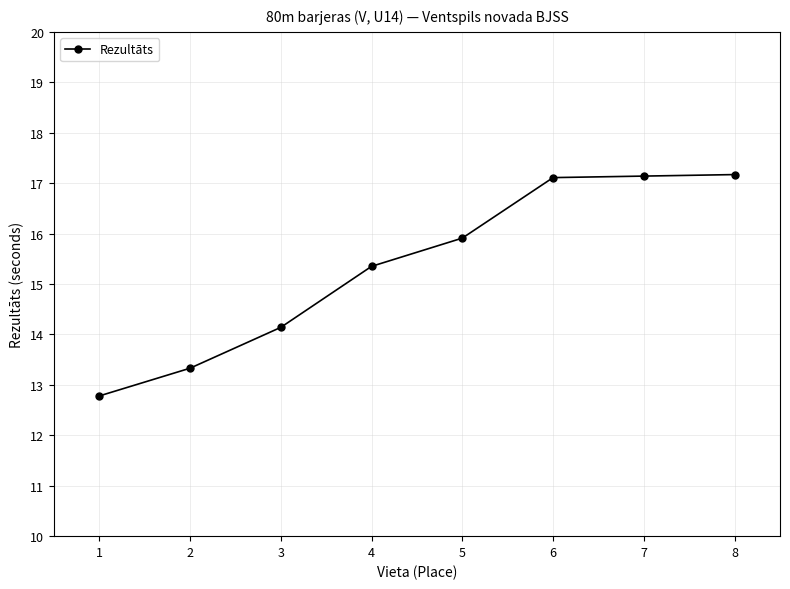

True or false: the data has more than 1 interior local peaks.

False